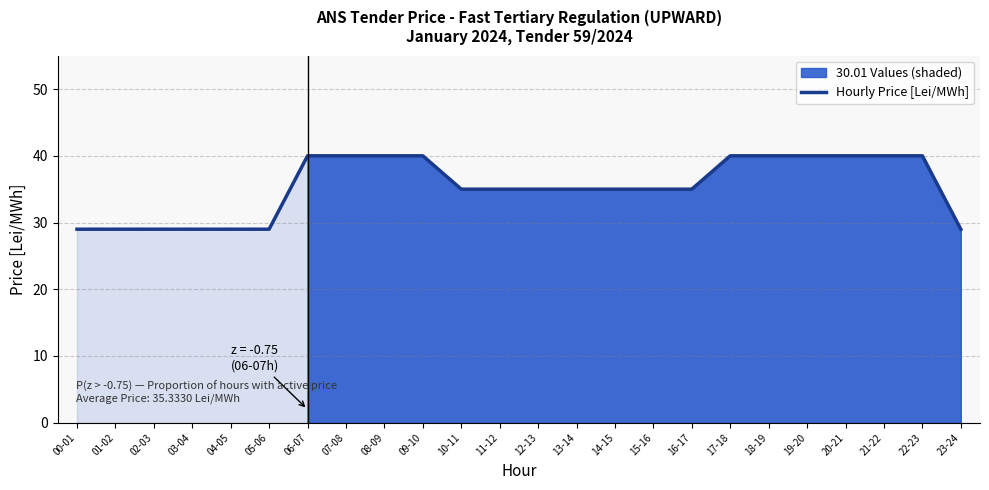

Which series has the widest spread of values?

30.01 Values